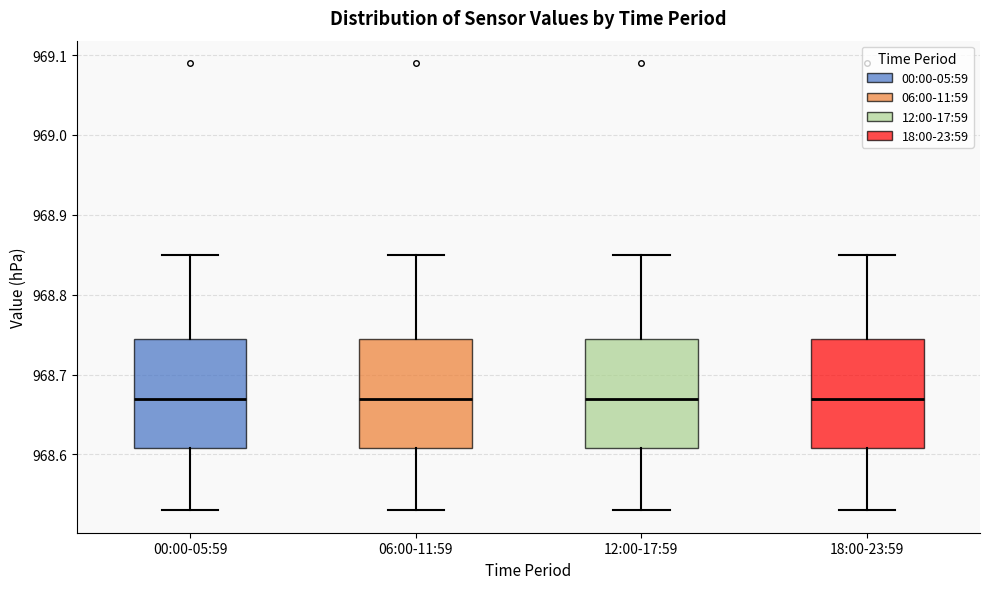

Where is the upper edge of the box for 06:00-11:59 on the y-axis? The values are not printed on the chart, so give them approximately, as read against the axis.

968.75